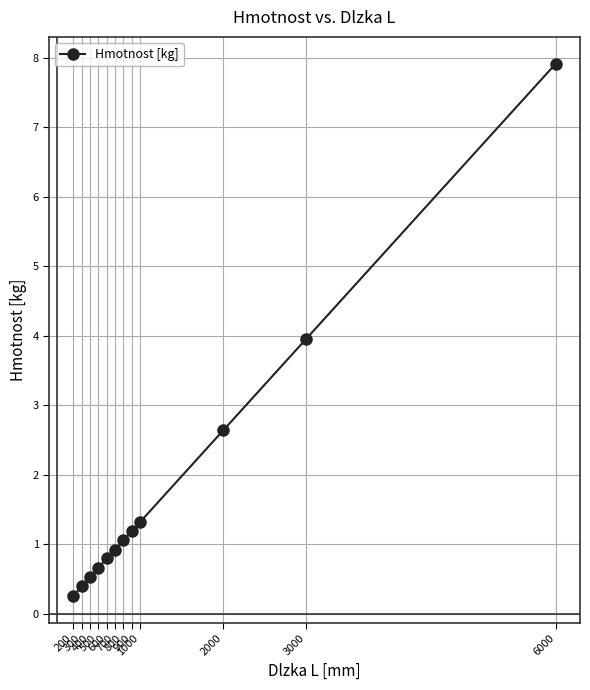

The chart shows a value of 0.7 at 500. True or false?

True